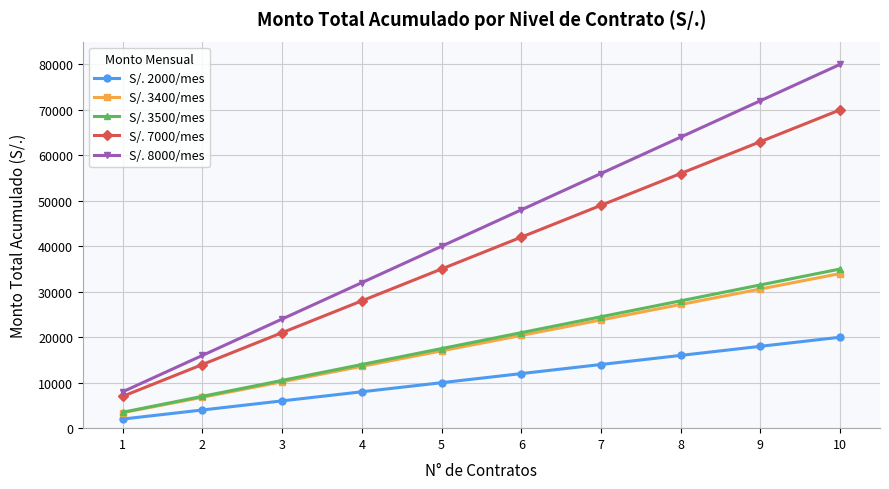

True or false: S/. 2000/mes and S/. 3400/mes intersect in this chart.

False